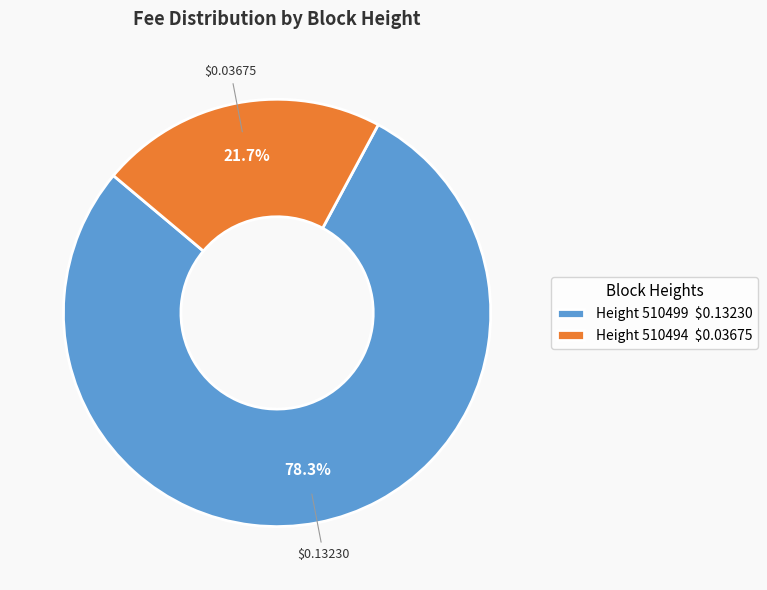

What portion of the pie excludes Height 510499 $0.13230?

21.7%